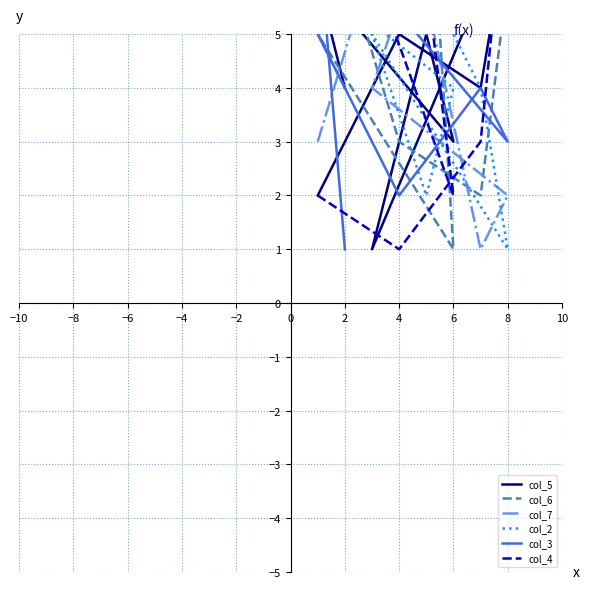

How many interior local peaks does the col_4 series have?

1